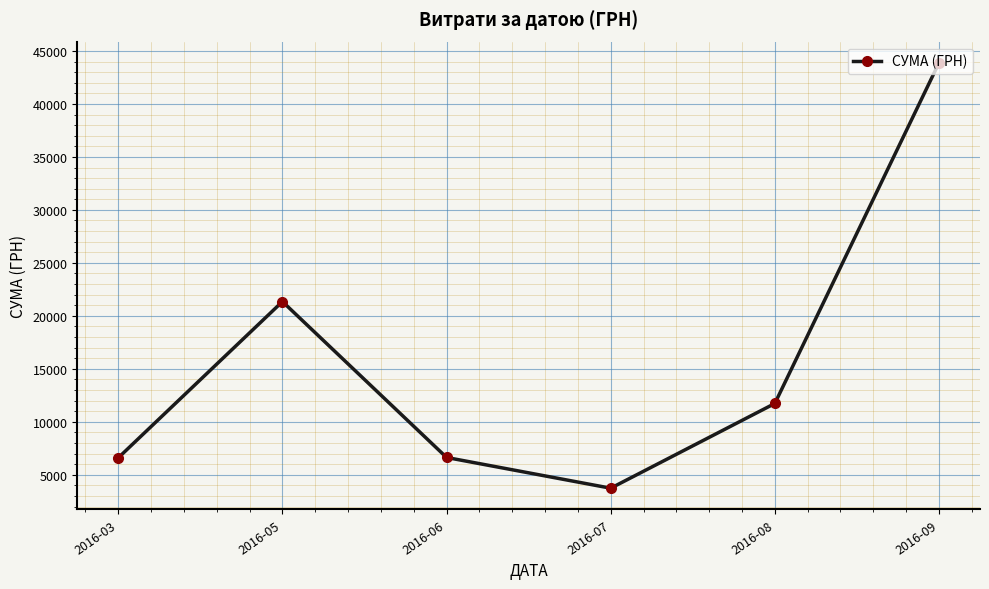

How many interior local peaks (higher than both neighbors) does the data have?

1